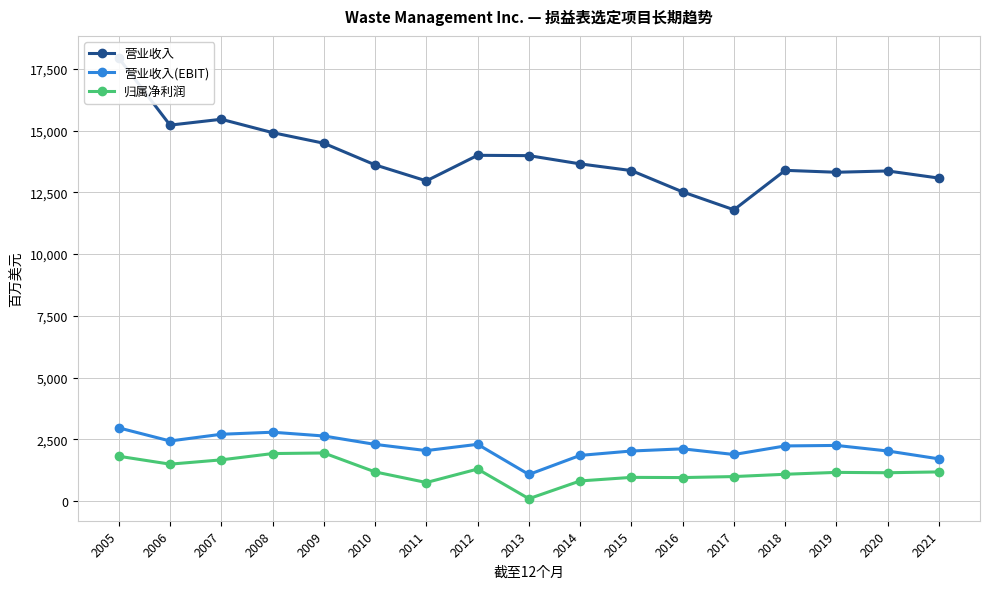

True or false: 营业收入 has a value of 13310 at 2019.

True